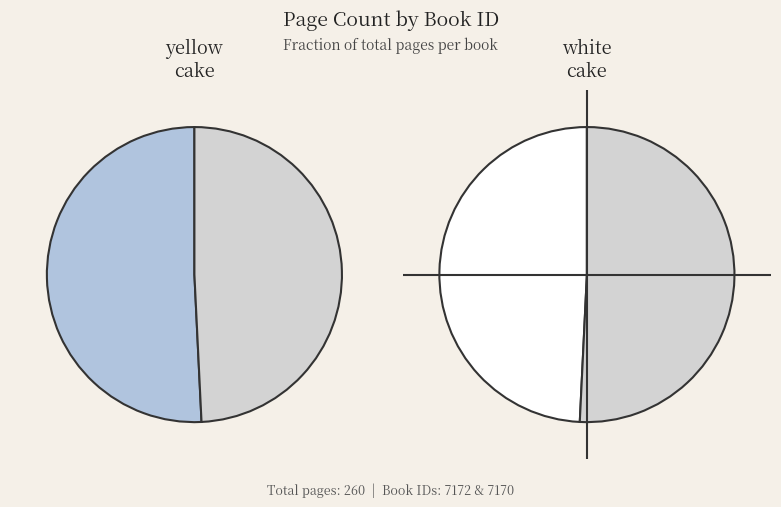

The 7170 slice represents 35% of the pie. True or false?

False